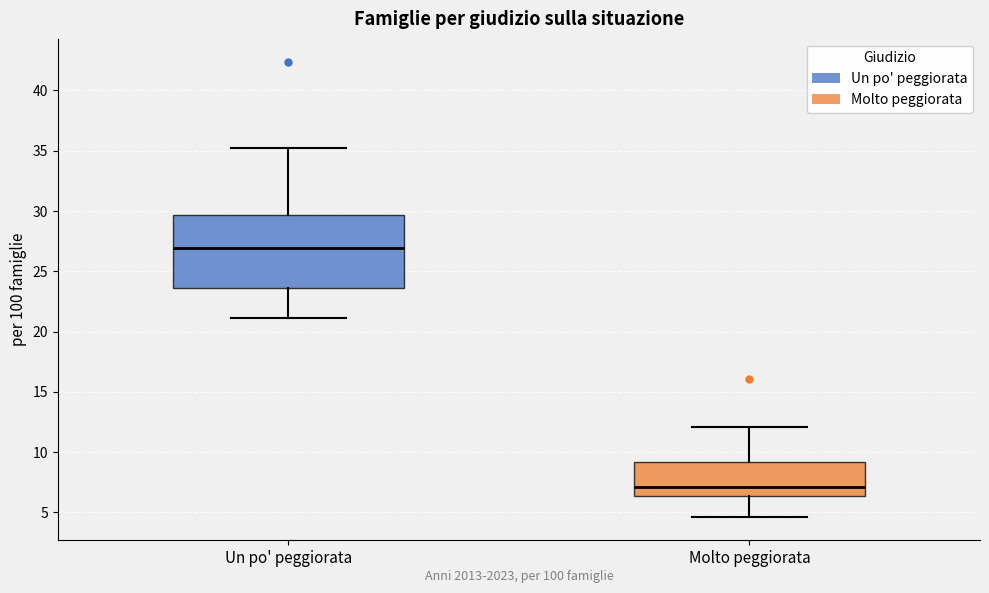

Which box has the lowest median line?

Molto peggiorata